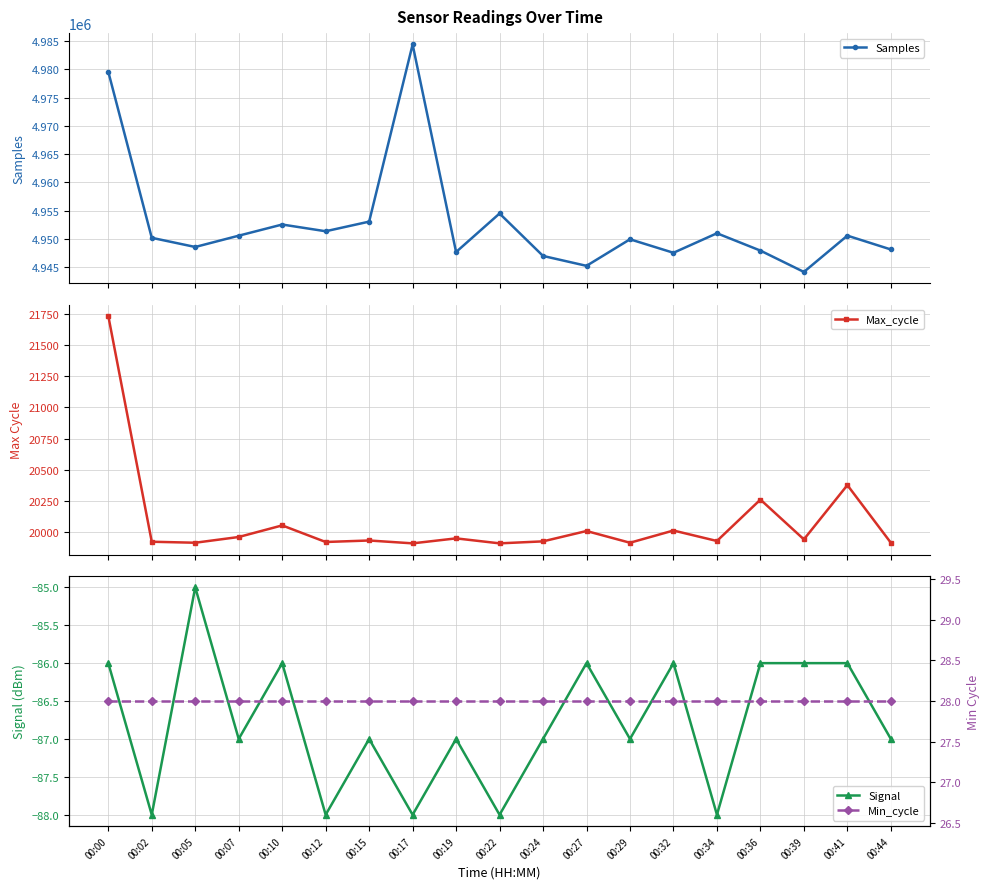

Which series has the widest spread of values?

Samples